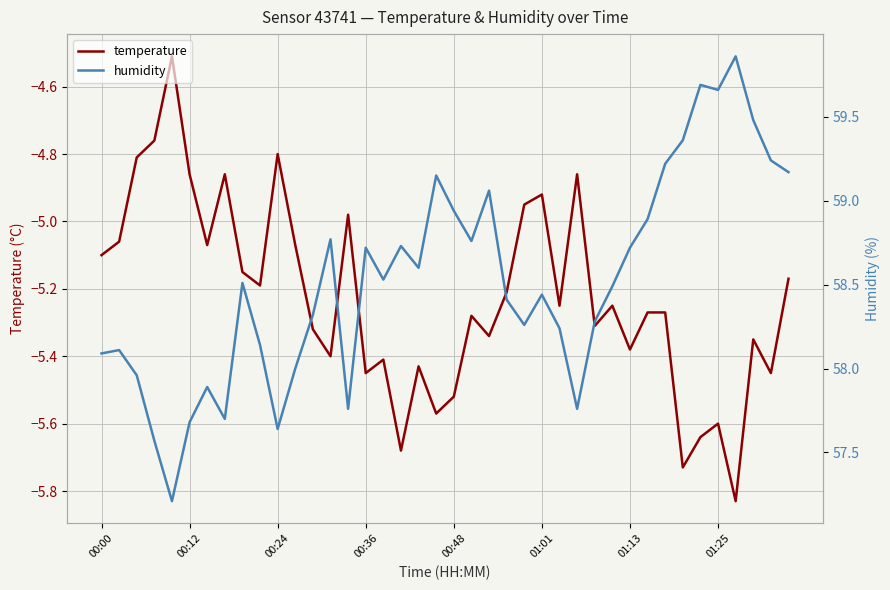

Rank the series by their average value, from lowest to highest.

temperature, humidity